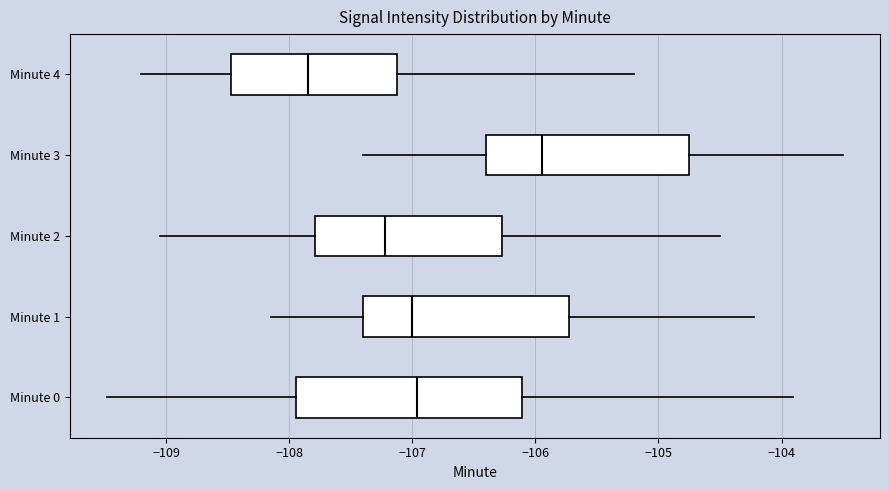

Reading bottom to top, transcribe this box plot: for each box, give where its median line is, the range the box spans, and where its two whiskers end, as read against the x-axis. The values are not printed on the chart, so give them approximately, as read against the axis.

Minute 0: median -107.0, box -107.9 to -106.1, whiskers -109.5 to -103.9
Minute 1: median -107.0, box -107.4 to -105.7, whiskers -108.1 to -104.2
Minute 2: median -107.2, box -107.8 to -106.3, whiskers -109.0 to -104.5
Minute 3: median -105.9, box -106.4 to -104.7, whiskers -107.4 to -103.5
Minute 4: median -107.8, box -108.5 to -107.1, whiskers -109.2 to -105.2